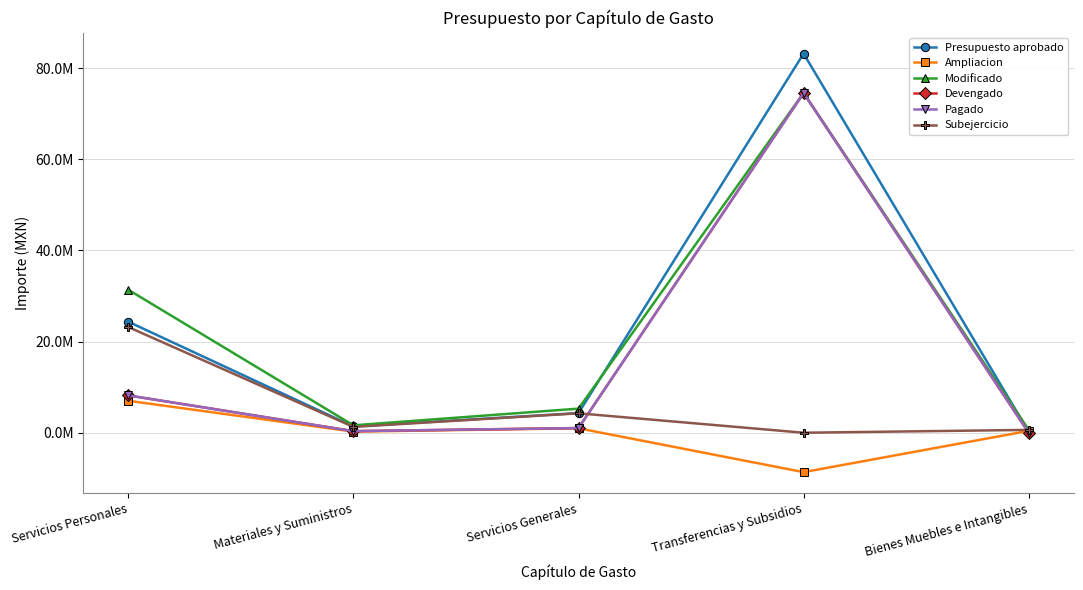

Does the chart have visible grid lines?

Yes